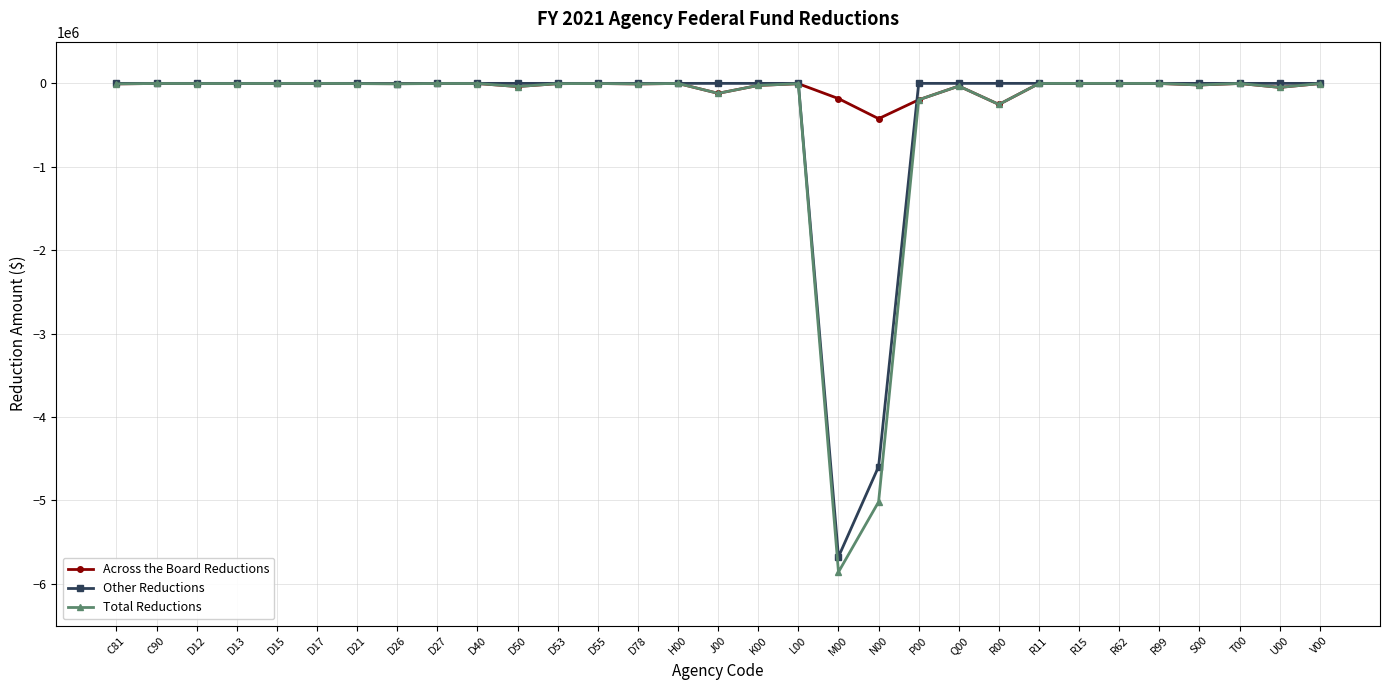

Is it true that Other Reductions equals -3235024 at D12?

False